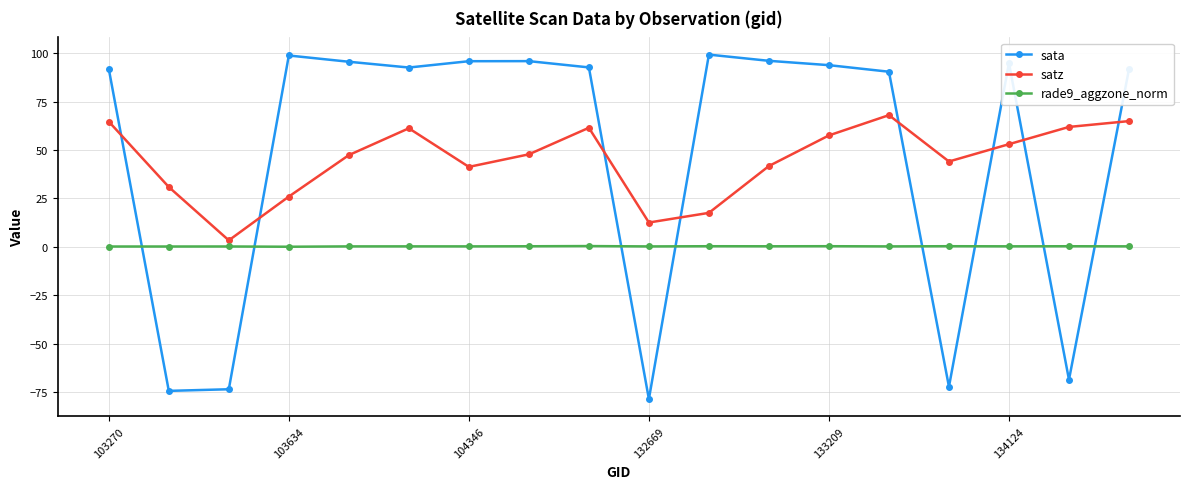

What is the sum of all sata values?

861.4